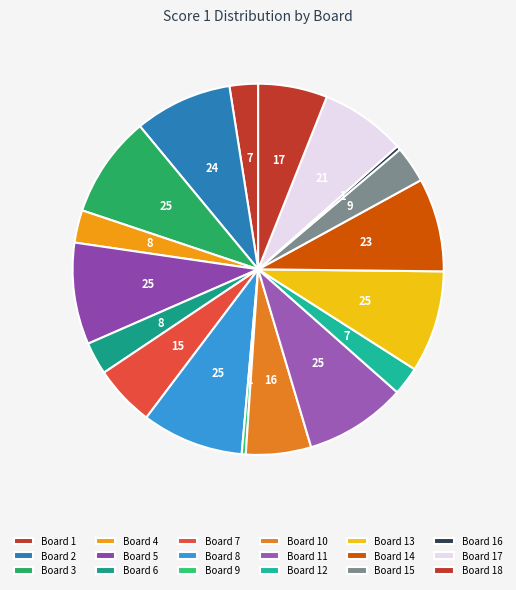

How many segments does this pie chart have?

18